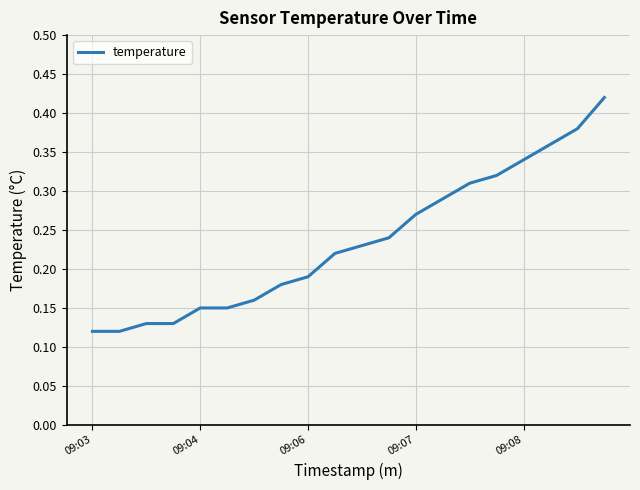

What is the average value?

0.2